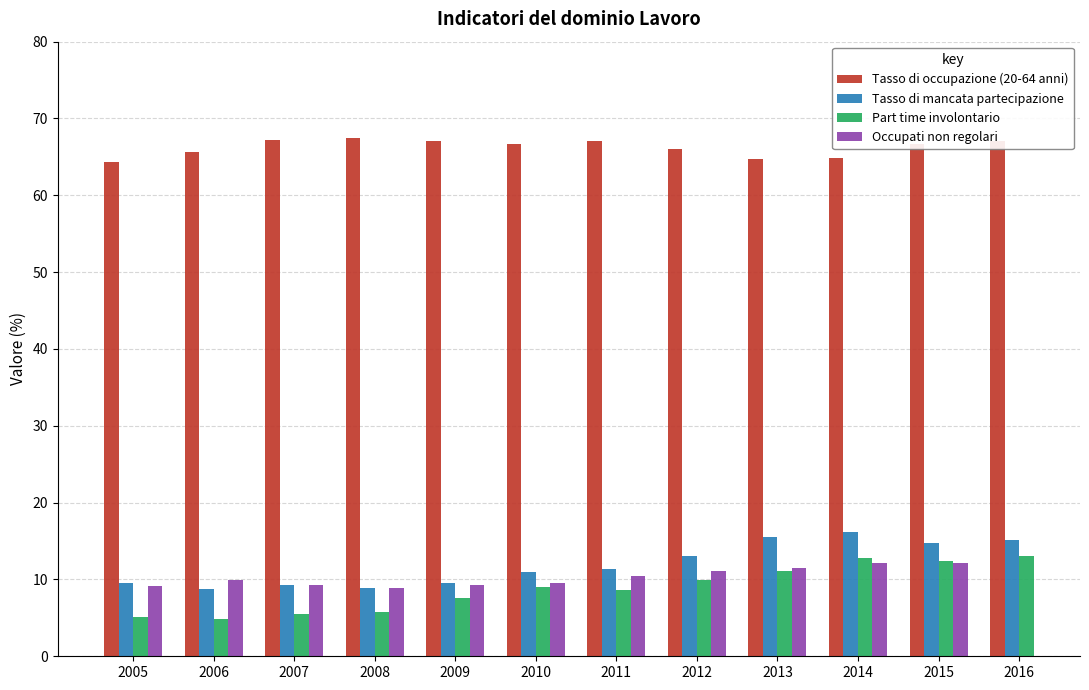

What is the maximum value for Part time involontario?

13.1